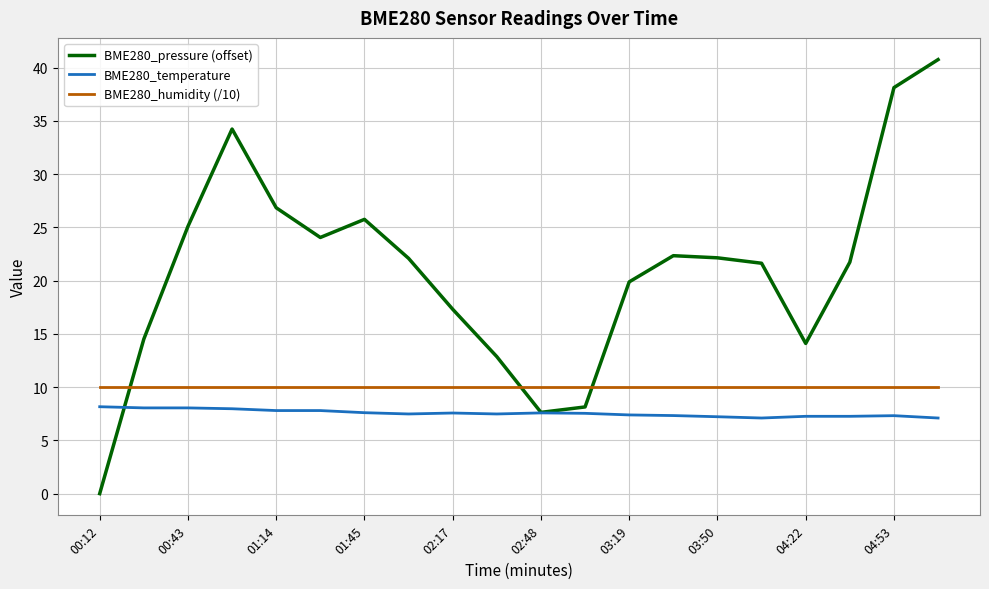

True or false: BME280_humidity (/10) and BME280_temperature intersect in this chart.

False